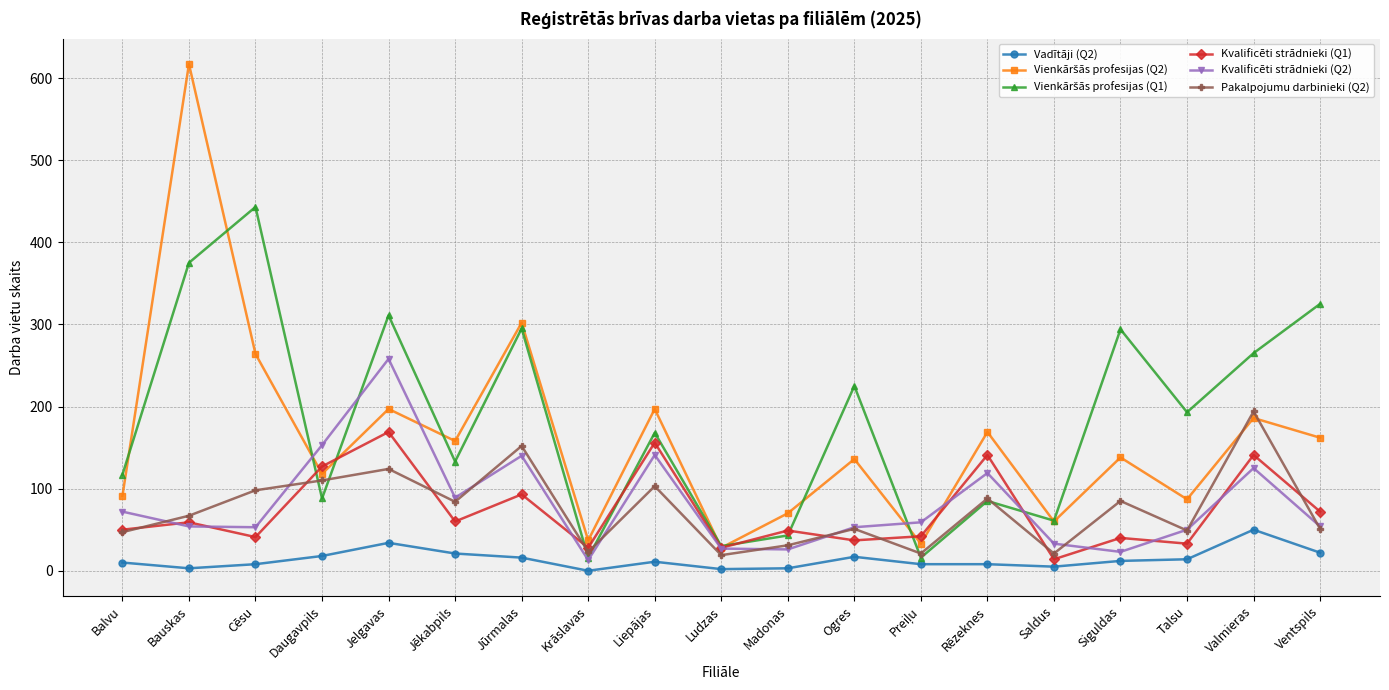

How many lines are shown in the chart?

6